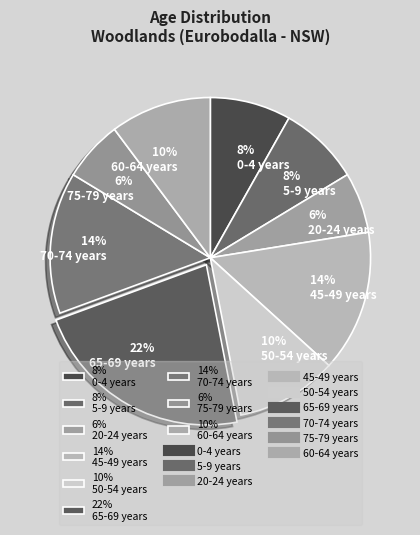

What is the ratio of the value at 8% 5-9 years to the value at 10% 60-64 years?

0.8